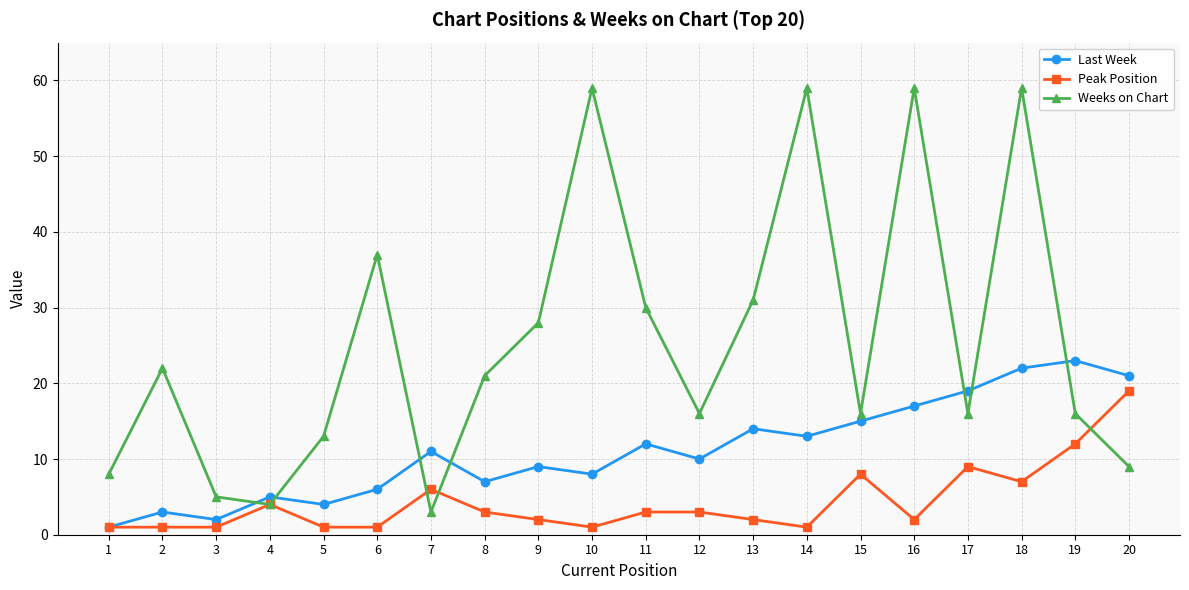

What is the difference between the maximum and minimum values in the Last Week series?

22